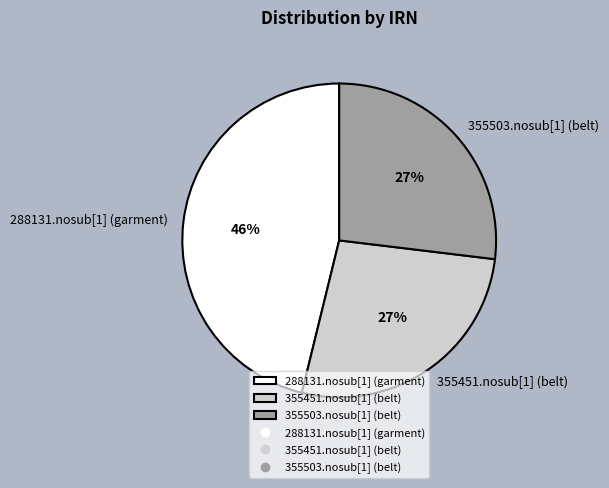

Approximately how many times larger is the value at 355503.nosub[1] (belt) compared to 355451.nosub[1] (belt)?

1.0